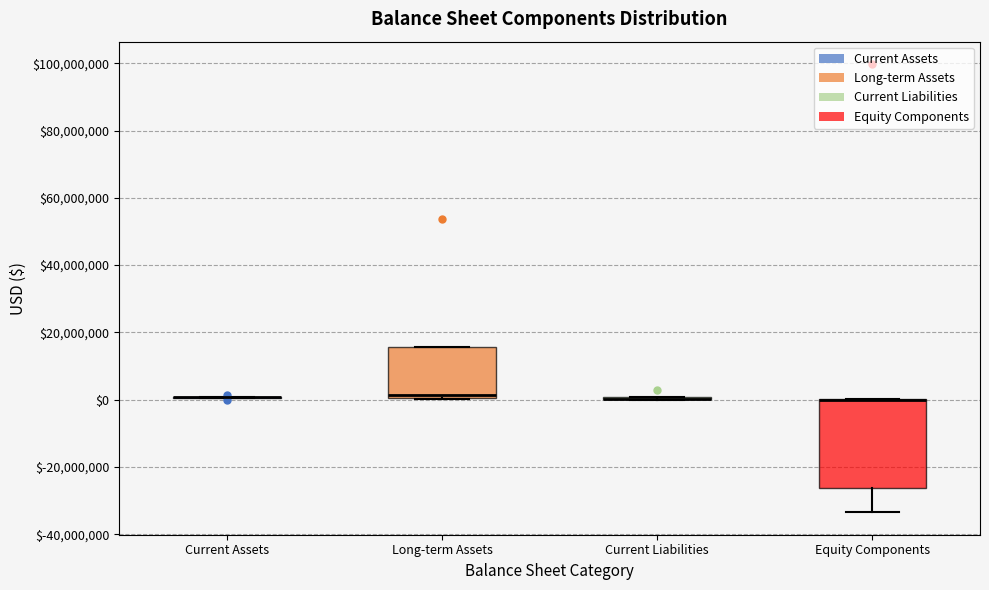

Comparing the boxes themselves (not the whiskers), which one is the tallest?

Equity Components